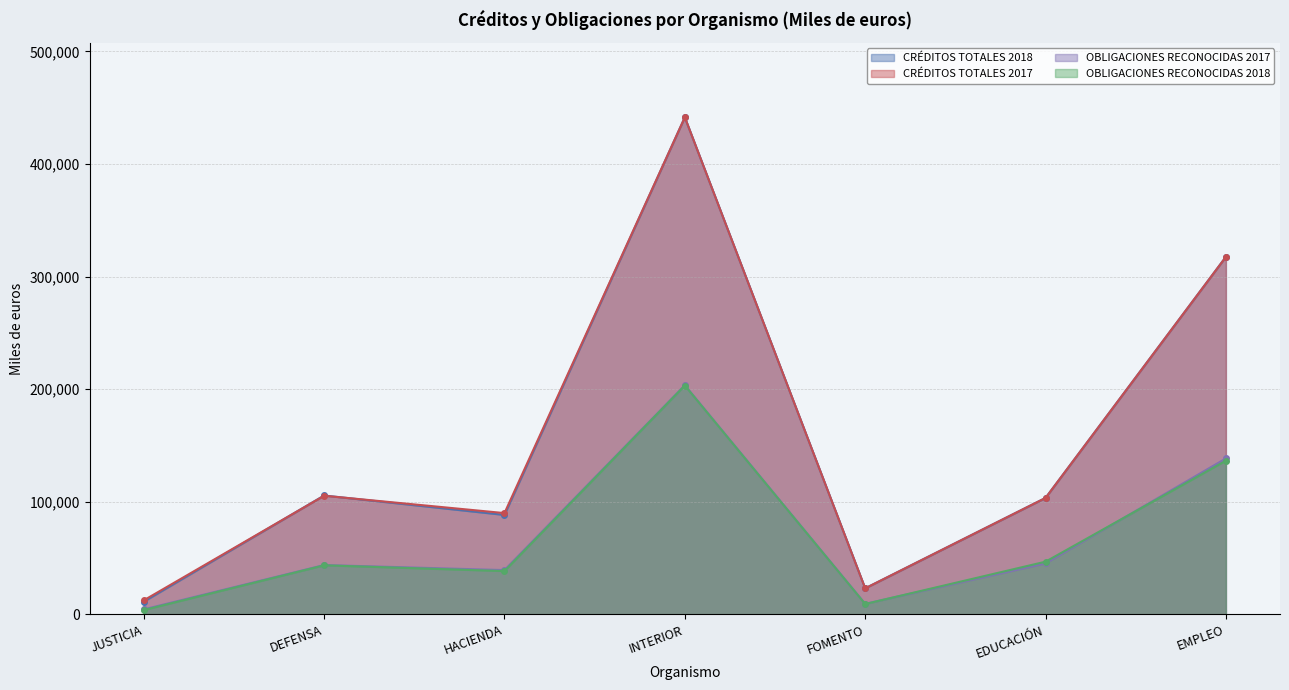

Which series has the largest total across all categories?

CRÉDITOS TOTALES 2017